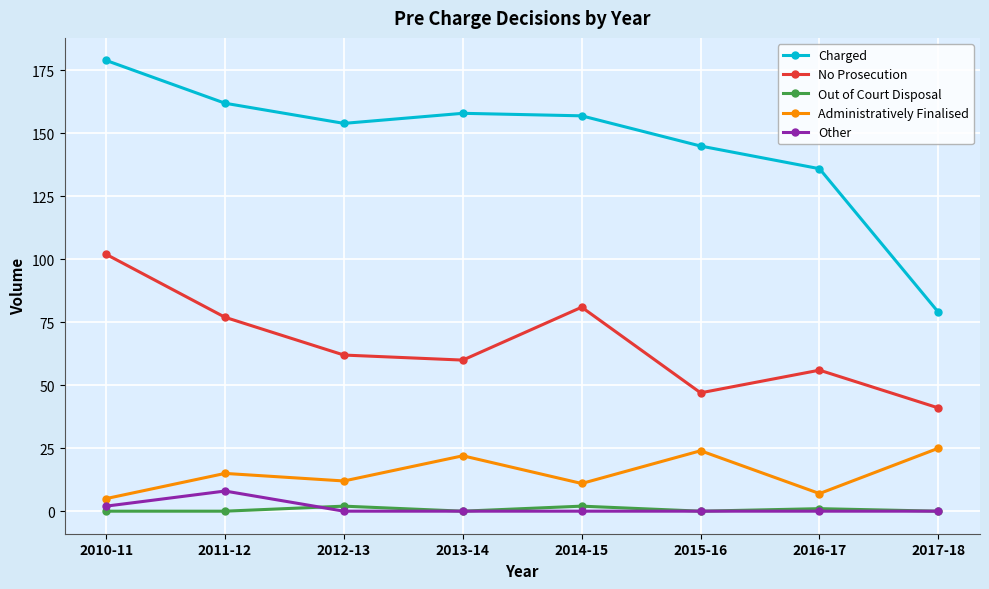

What is the label of the 7th point from the right?

2011-12